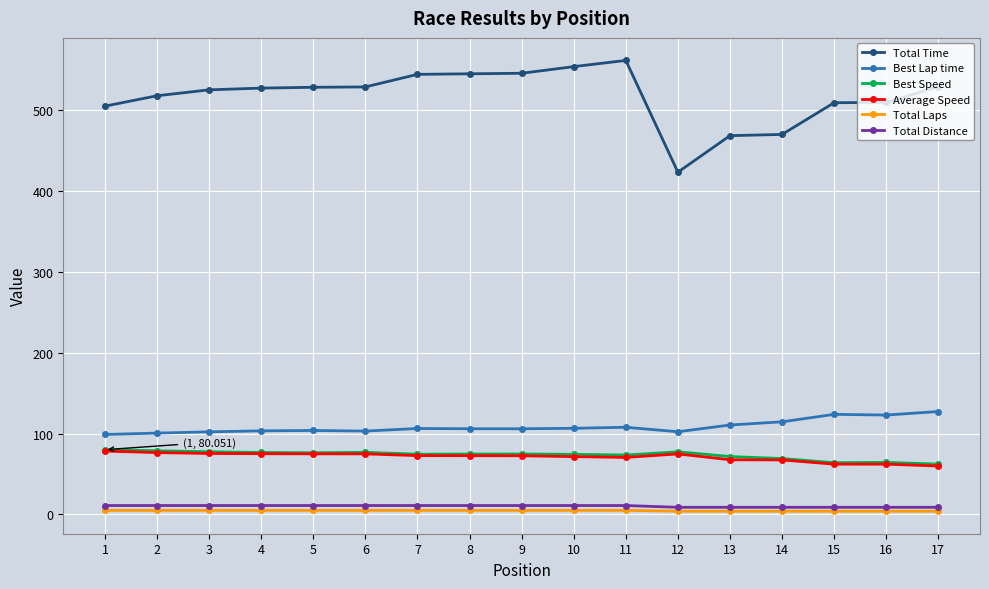

The value of Best Lap time at 11 is 107.8. True or false?

True